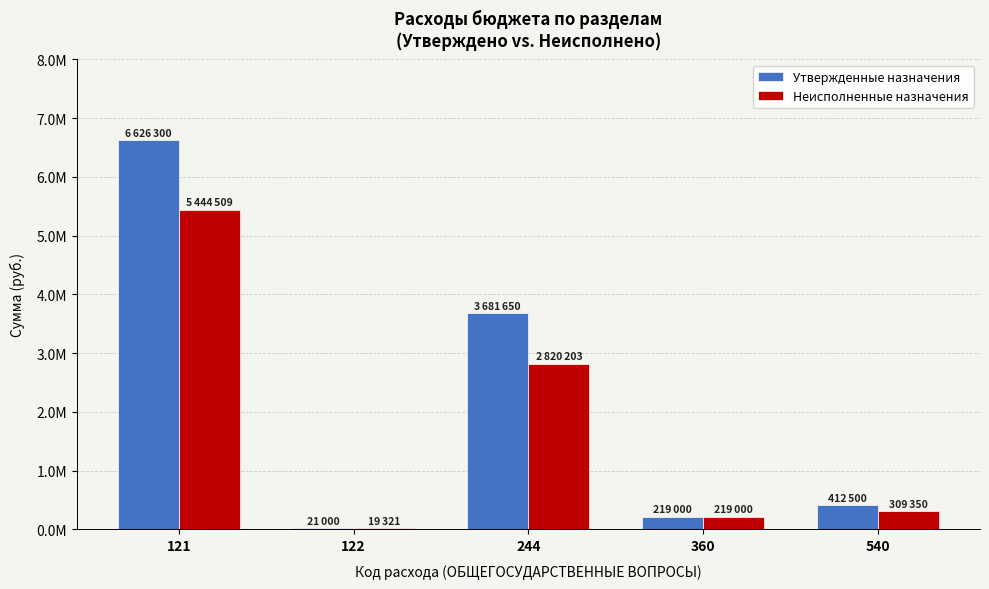

What is the average value of the Неисполненные назначения series?

1762476.7